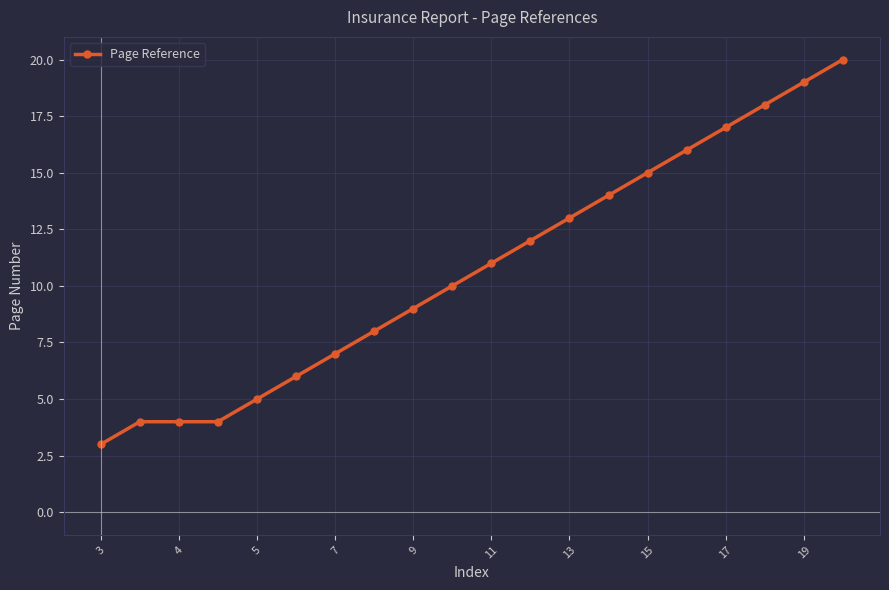

What is the value of the 14th point from the left?

14